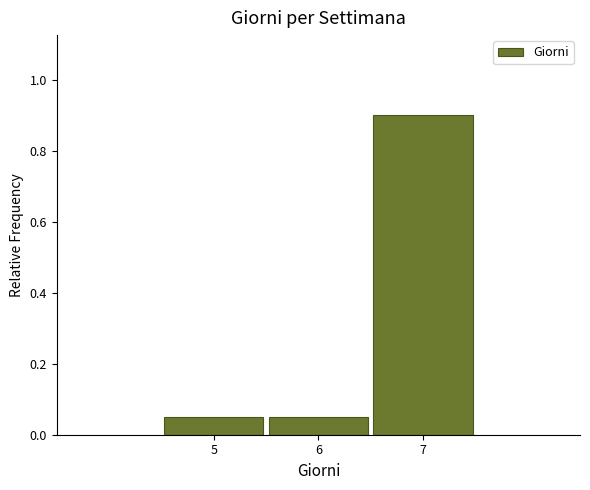

What is the sum of all values?

1.0